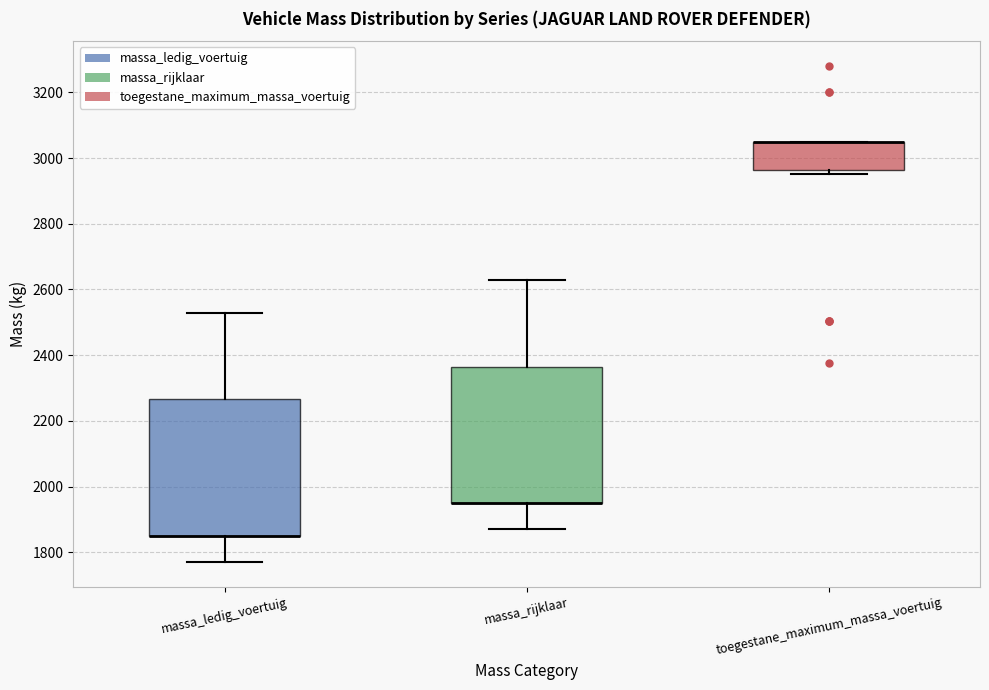

Where is the upper edge of the box for toegestane_maximum_massa_voertuig on the y-axis? The values are not printed on the chart, so give them approximately, as read against the axis.

3060